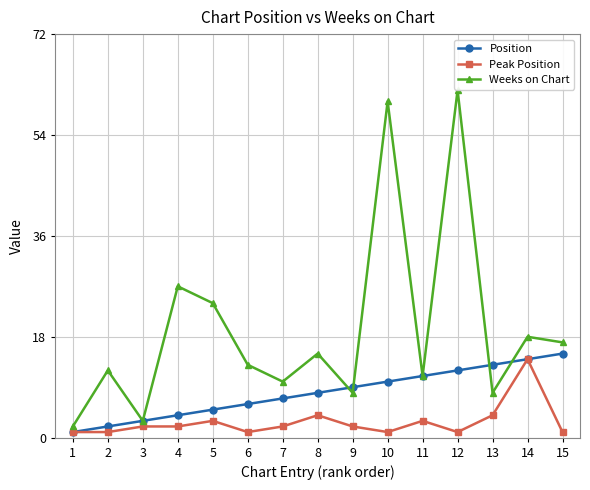

Which category has the highest value in the Position series?

15